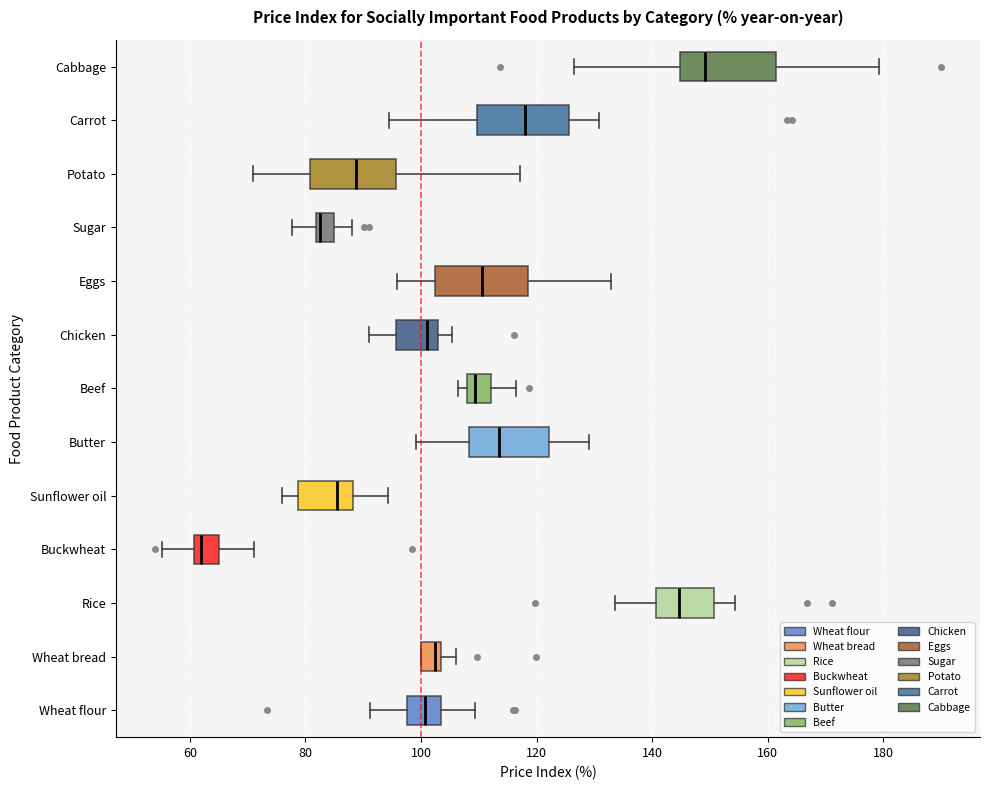

Where does the right whisker of the box for Carrot end on the x-axis? The values are not printed on the chart, so give them approximately, as read against the axis.

130